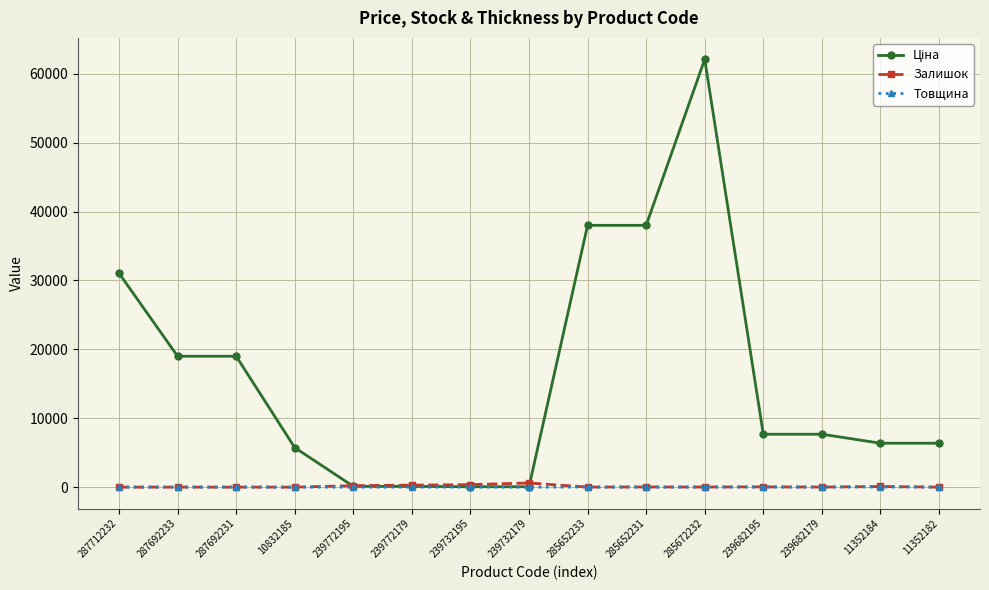

The Товщина series shows 12.0 at 285672232. True or false?

True